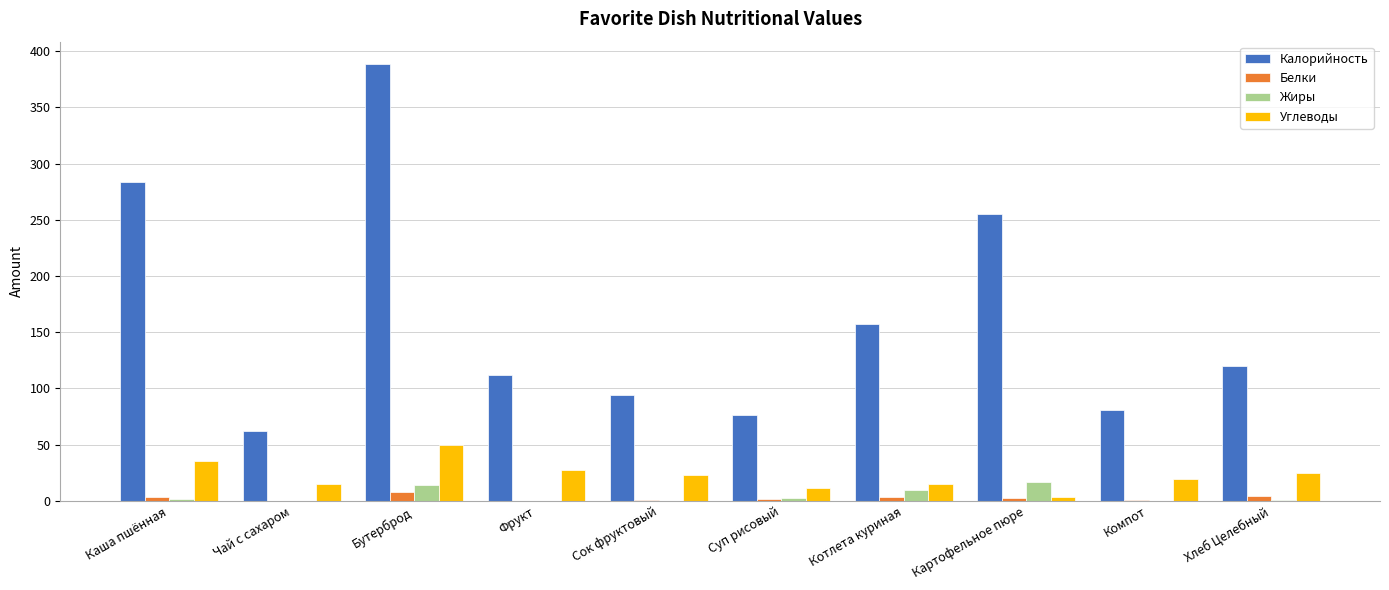

Which series has the largest total across all categories?

Калорийность